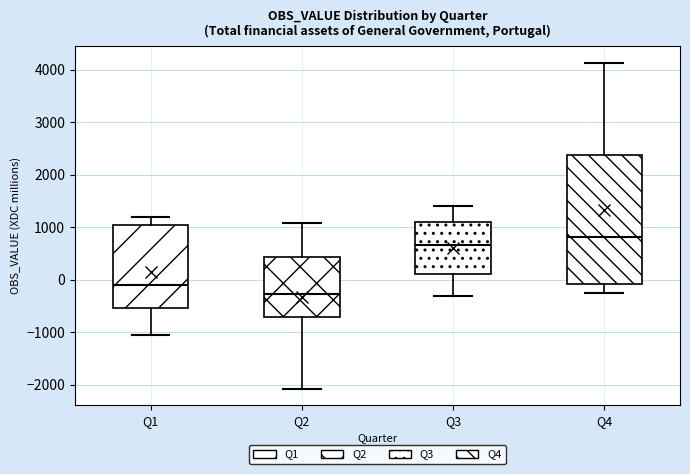

Where does the median line of the box for Q3 sit on the y-axis? The values are not printed on the chart, so give them approximately, as read against the axis.

700